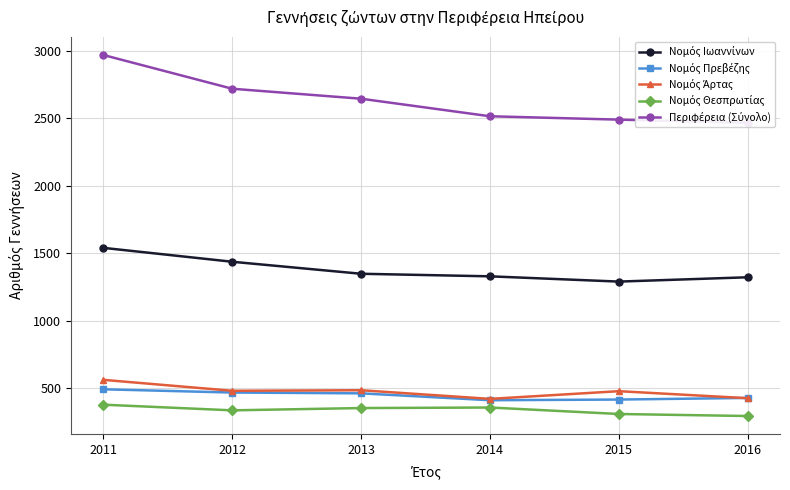

True or false: Περιφέρεια (Σύνολο) and Νομός Πρεβέζης cross at least once.

False